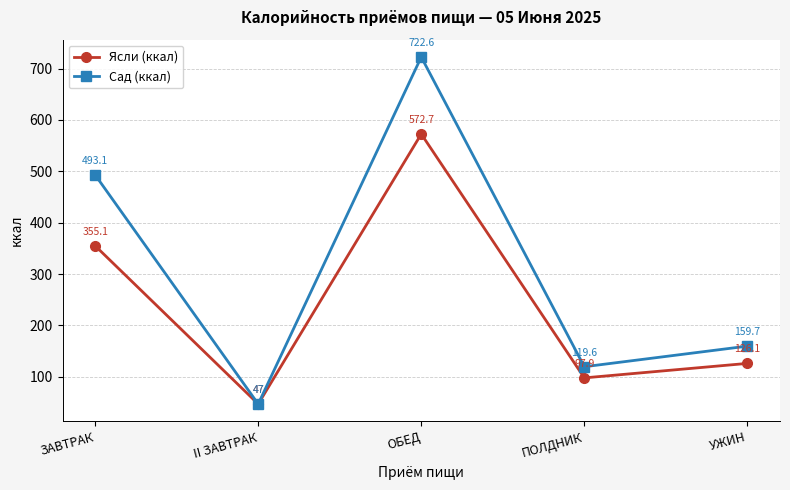

At which label does Сад (ккал) first exceed 159?

ЗАВТРАК